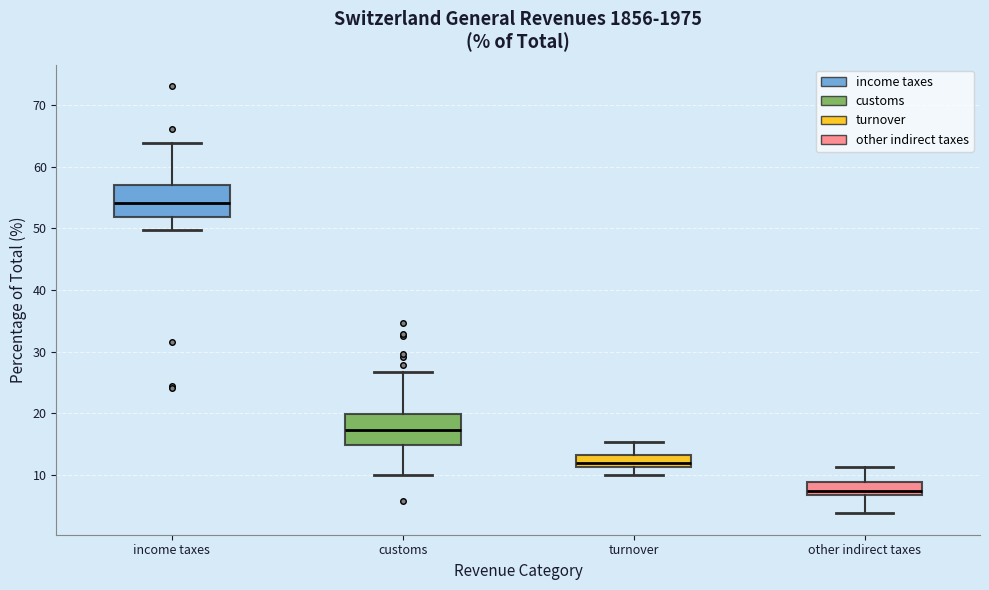

Which box's median line is the highest?

income taxes